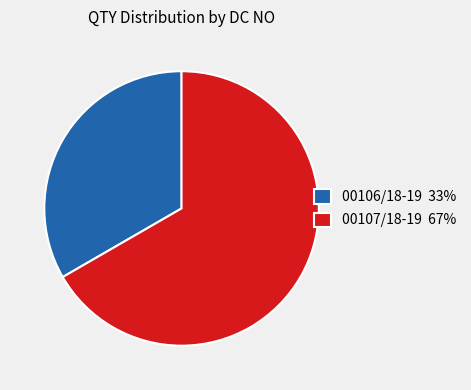

Combined, do 00106/18-19 and 00107/18-19 account for over 50%?

Yes